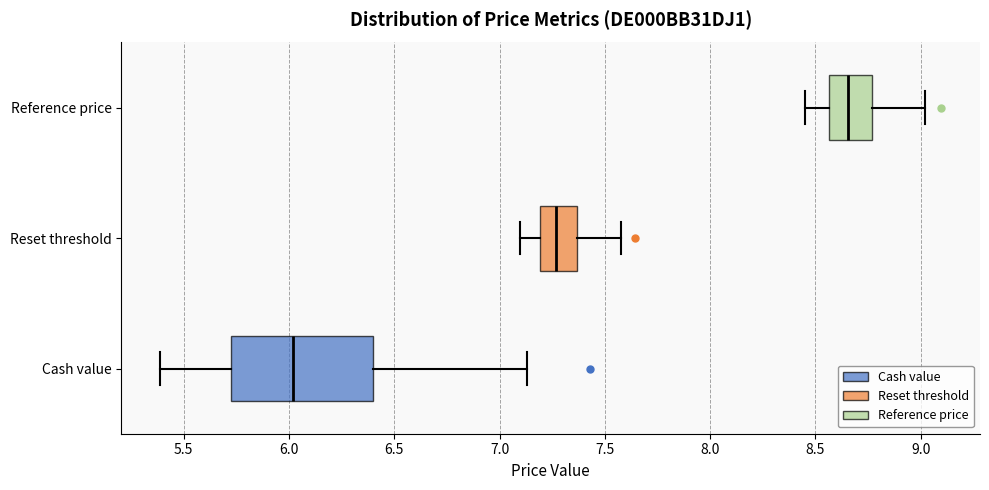

Reading bottom to top, transcribe this box plot: for each box, give where its median line is, the range the box spans, and where its two whiskers end, as read against the x-axis. The values are not printed on the chart, so give them approximately, as read against the axis.

Cash value: median 6.00, box 5.75 to 6.40, whiskers 5.40 to 7.15
Reset threshold: median 7.25, box 7.20 to 7.35, whiskers 7.10 to 7.60
Reference price: median 8.65, box 8.55 to 8.75, whiskers 8.45 to 9.00